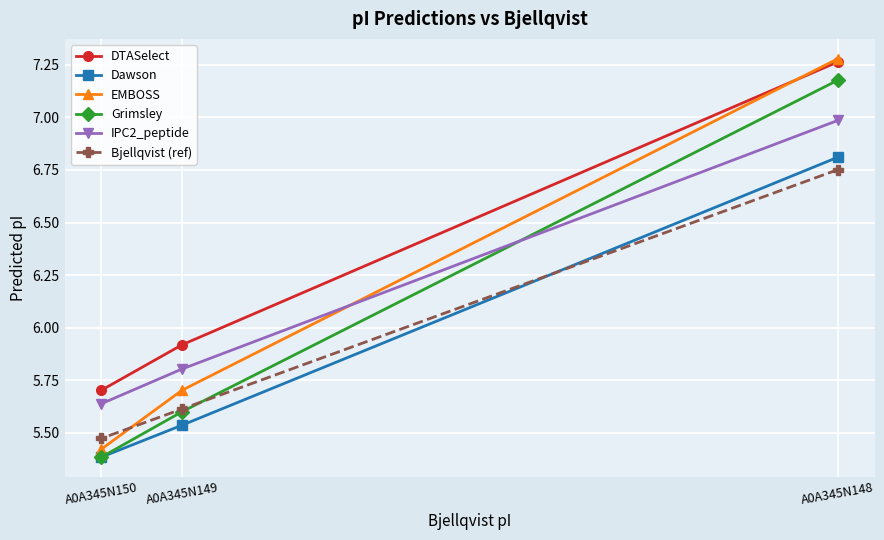

Which series has the largest range (max minus min)?

EMBOSS